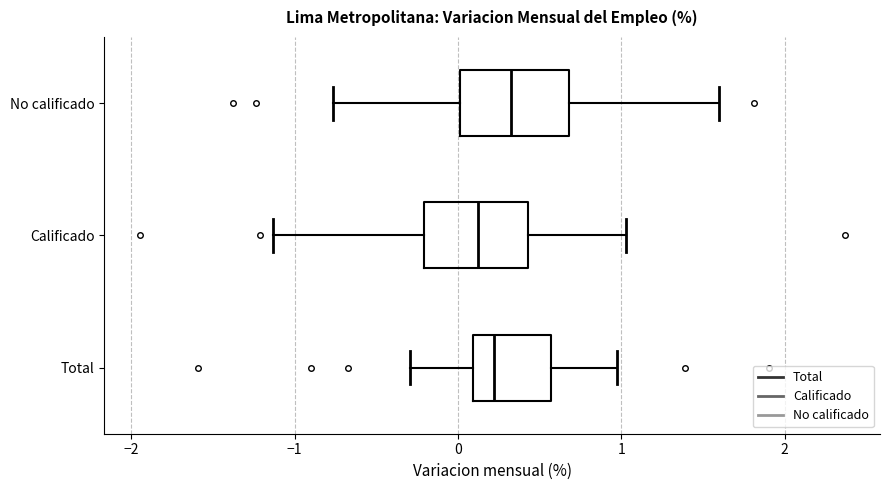

Reading bottom to top, read every box against the x-axis: the position of its median line, the range the box covers, and the ends of its whiskers. The values are not printed on the chart, so give them approximately, as read against the axis.

Total: median 0.2, box 0.1 to 0.6, whiskers -0.3 to 1.0
Calificado: median 0.1, box -0.2 to 0.4, whiskers -1.1 to 1.0
No calificado: median 0.3, box 0.0 to 0.7, whiskers -0.8 to 1.6